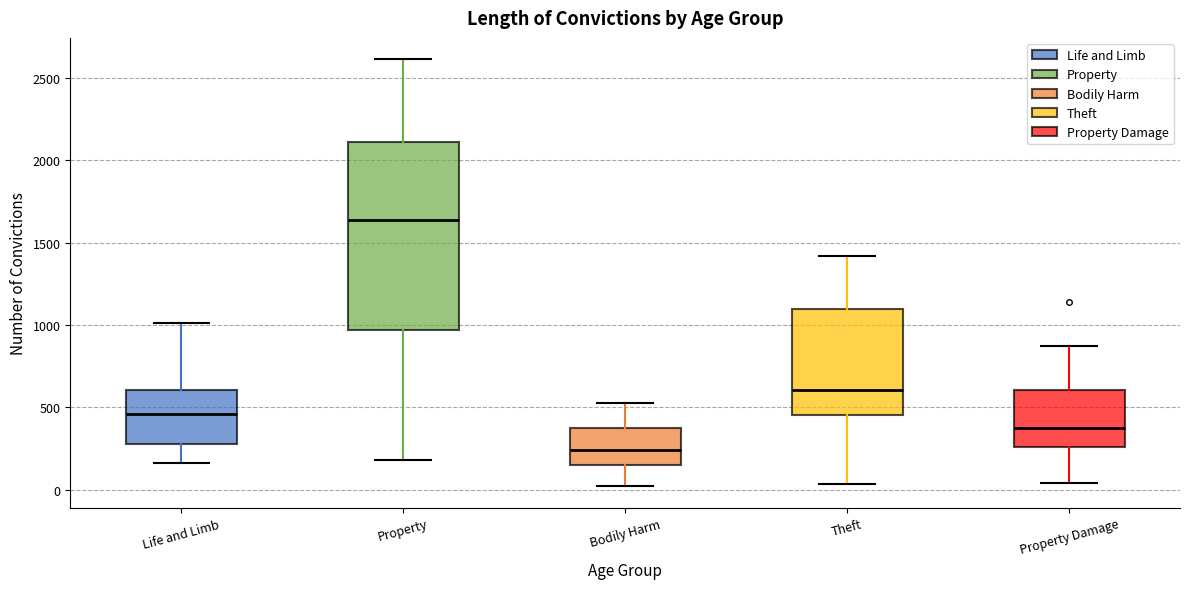

Reading left to right, transcribe this box plot: for each box, give where its median line is, the range the box spans, and where its two whiskers end, as read against the y-axis. The values are not printed on the chart, so give them approximately, as read against the axis.

Life and Limb: median 450, box 250 to 600, whiskers 150 to 1000
Property: median 1650, box 950 to 2100, whiskers 200 to 2600
Bodily Harm: median 250, box 150 to 400, whiskers 0 to 550
Theft: median 600, box 450 to 1100, whiskers 50 to 1400
Property Damage: median 350, box 250 to 600, whiskers 50 to 850